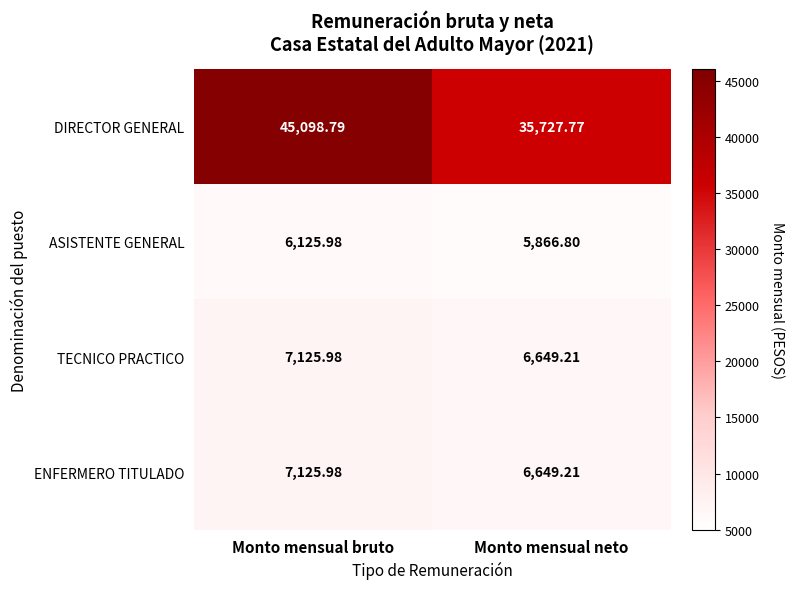

Which series has the largest range (max minus min)?

DIRECTOR GENERAL